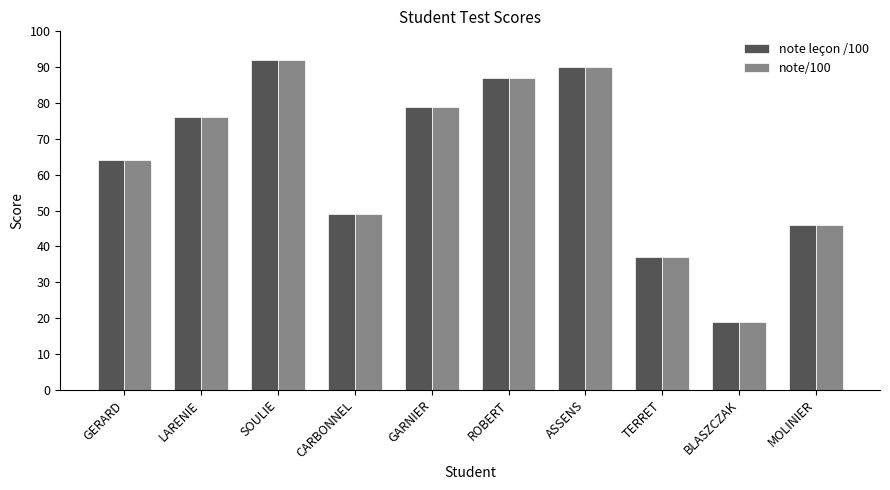

The value of note/100 at MOLINIER is 76. True or false?

False